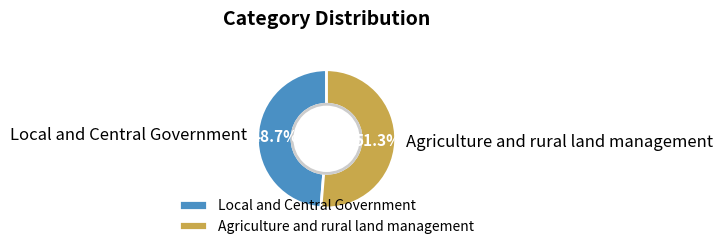

Is there any slice that represents more than half of the pie?

Yes